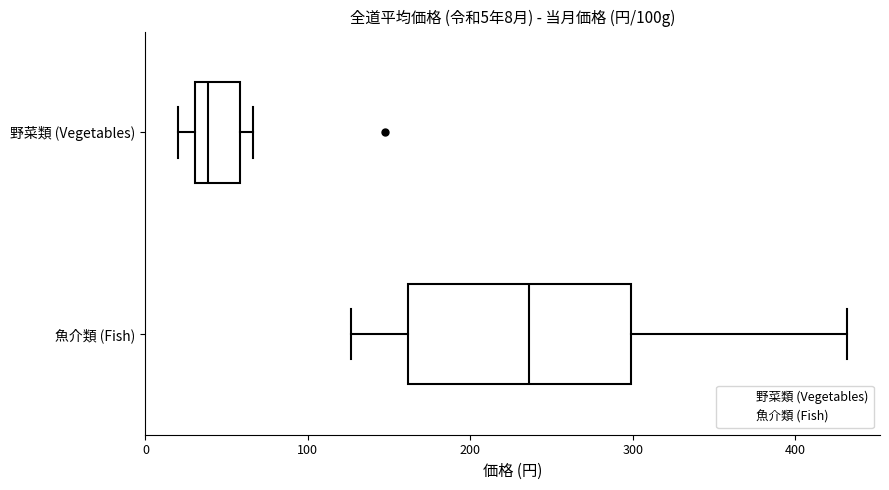

Which box's median line is the furthest to the right?

魚介類 (Fish)